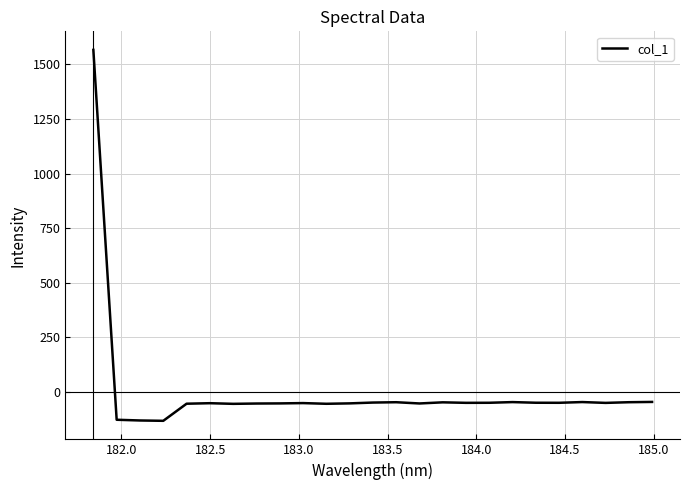

How many values are below -49?

17